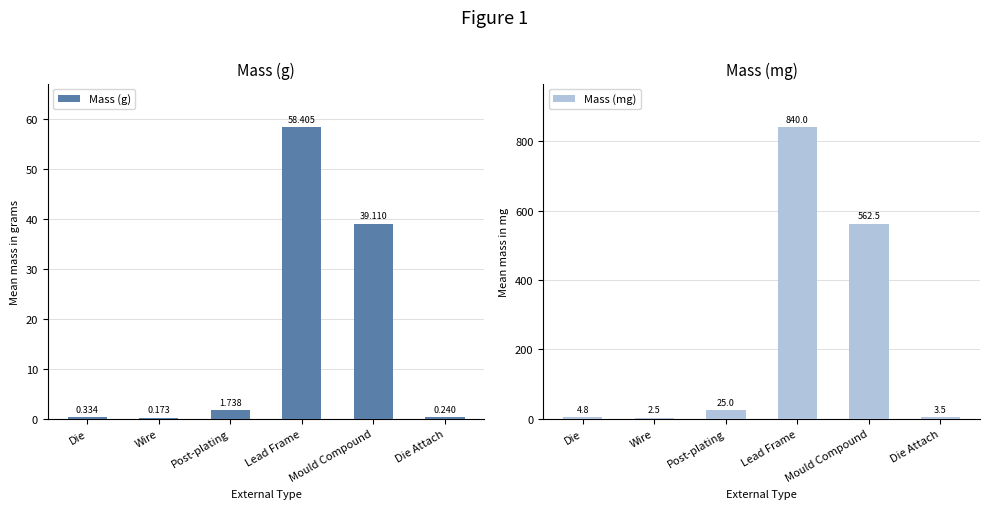

Are the bars grouped side by side (vs. stacked)?

Yes